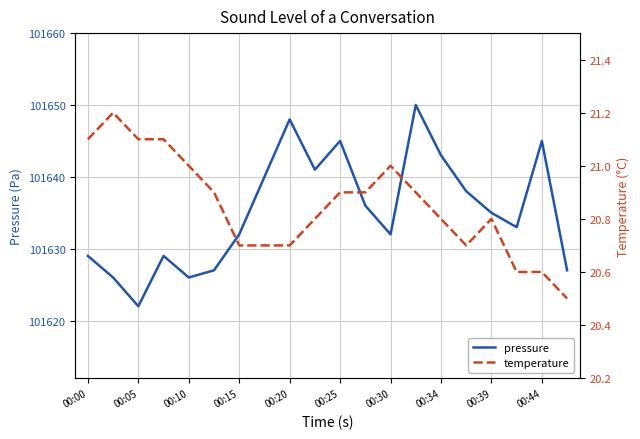

Count the number of data series in this chart.

2